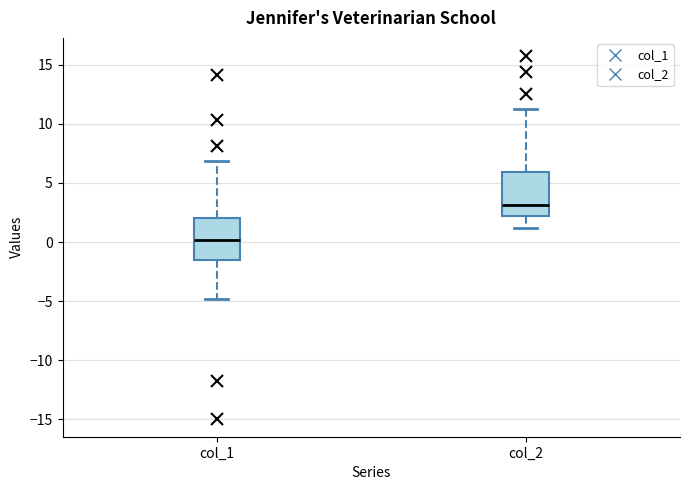

Reading left to right, transcribe this box plot: for each box, give where its median line is, the range the box spans, and where its two whiskers end, as read against the y-axis. The values are not printed on the chart, so give them approximately, as read against the axis.

col_1: median 0.0, box -1.5 to 2.0, whiskers -5.0 to 7.0
col_2: median 3.0, box 2.0 to 6.0, whiskers 1.0 to 11.0